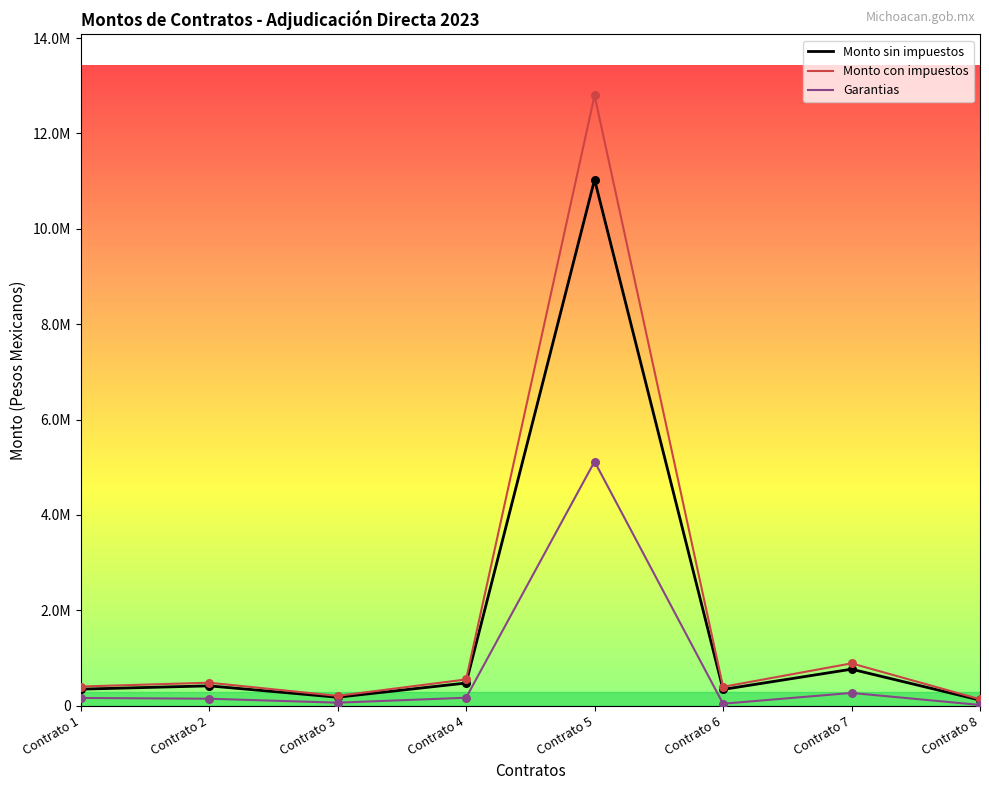

What are all the series names shown in the legend?

Monto sin impuestos, Monto con impuestos, Garantias